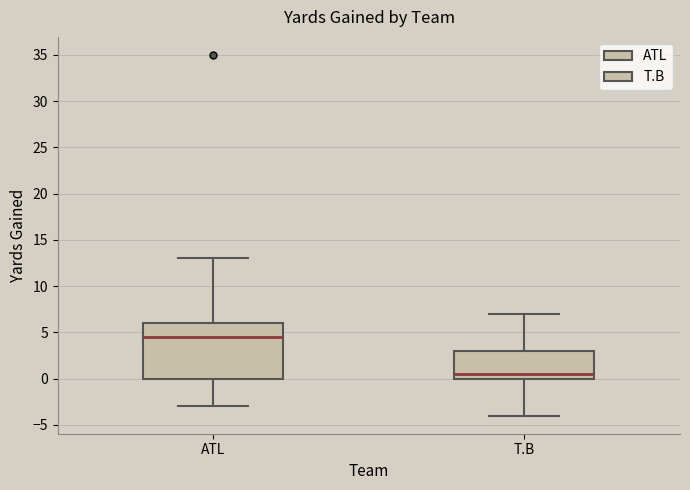

Reading left to right, read every box against the y-axis: the position of its median line, the range the box covers, and the ends of its whiskers. The values are not printed on the chart, so give them approximately, as read against the axis.

ATL: median 4.5, box 0.0 to 6.0, whiskers -3.0 to 13.0
T.B: median 0.5, box 0.0 to 3.0, whiskers -4.0 to 7.0